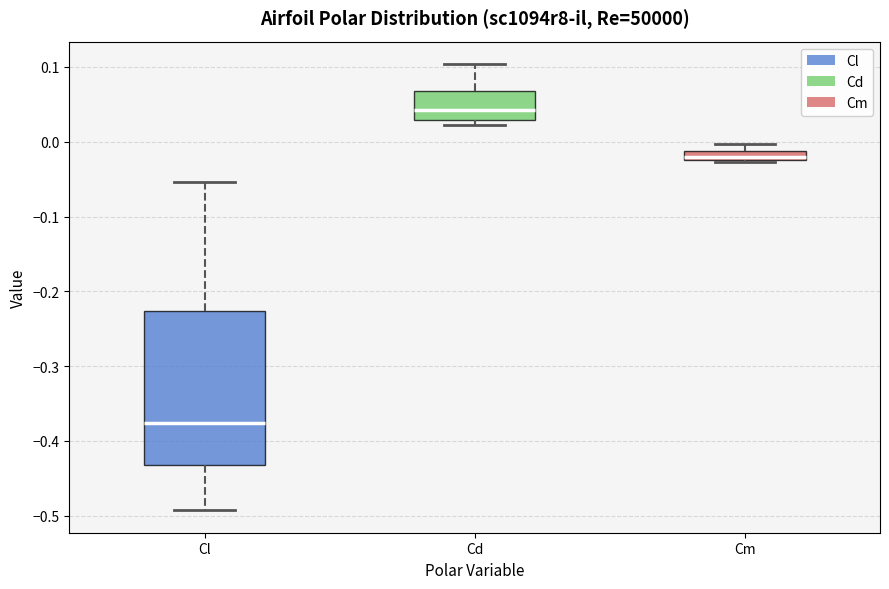

Which box's median line is the lowest?

Cl